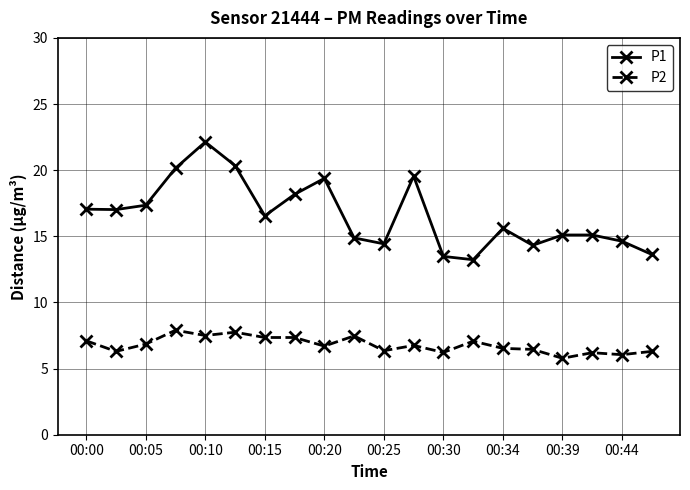

What is the maximum value shown in the chart?

22.1